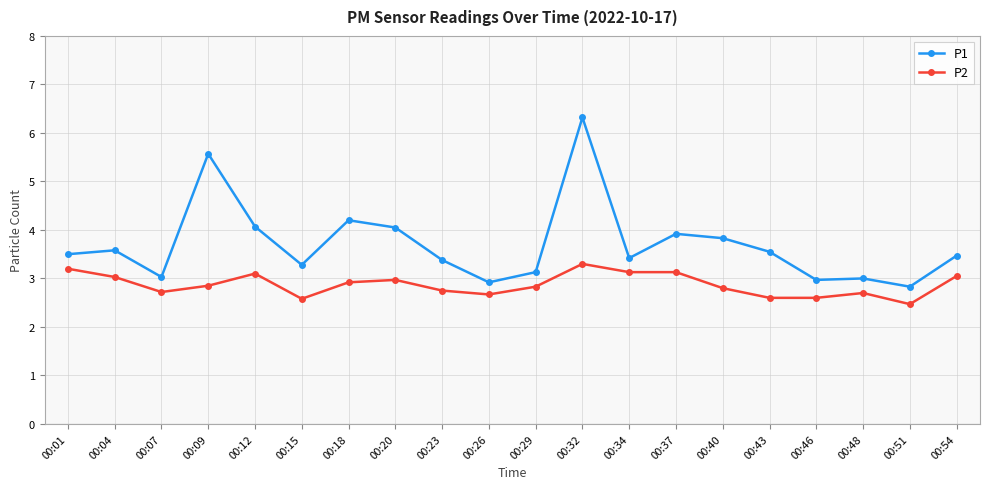

Does the chart have visible grid lines?

Yes